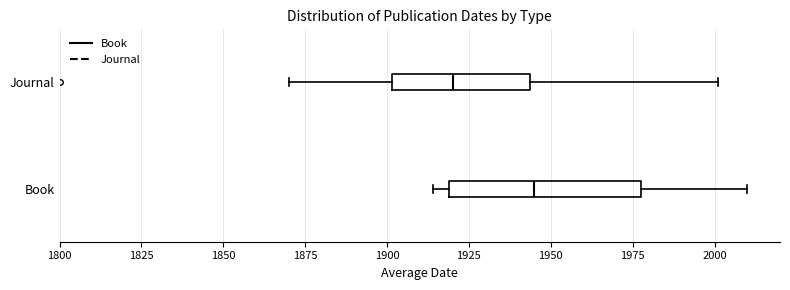

Which box has the furthest to the right median line?

Book